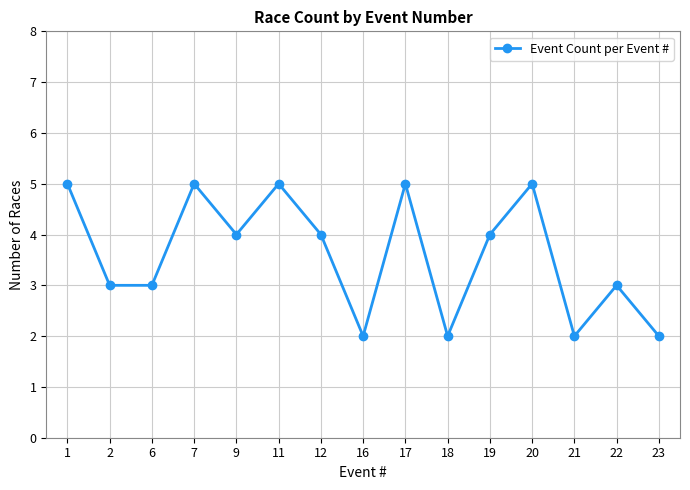

Is it true that the value at 16 is 3?

False